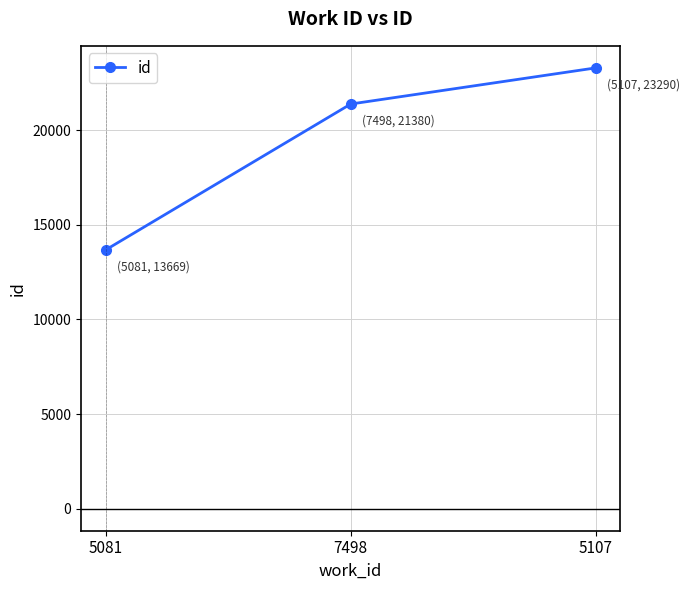

Reading left to right, what are all the values shown in this chart?

5081=13669	7498=21380	5107=23290